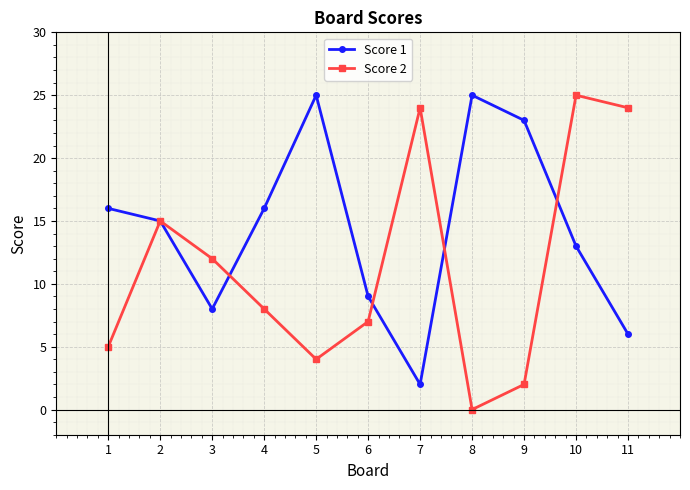

Which series has the largest total across all categories?

Score 1